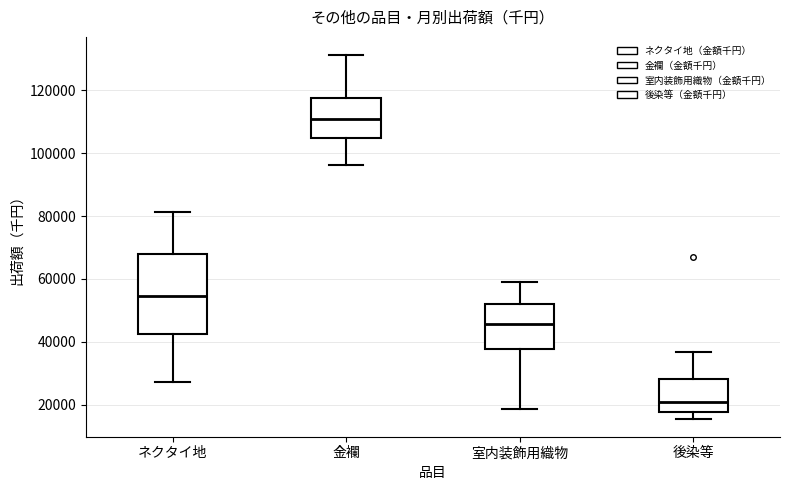

Reading left to right, read every box against the y-axis: the position of its median line, the range the box covers, and the ends of its whiskers. The values are not printed on the chart, so give them approximately, as read against the axis.

ネクタイ地: median 54000, box 42000 to 68000, whiskers 28000 to 82000
金襴: median 110000, box 104000 to 118000, whiskers 96000 to 132000
室内装飾用織物: median 46000, box 38000 to 52000, whiskers 18000 to 58000
後染等: median 20000, box 18000 to 28000, whiskers 16000 to 36000